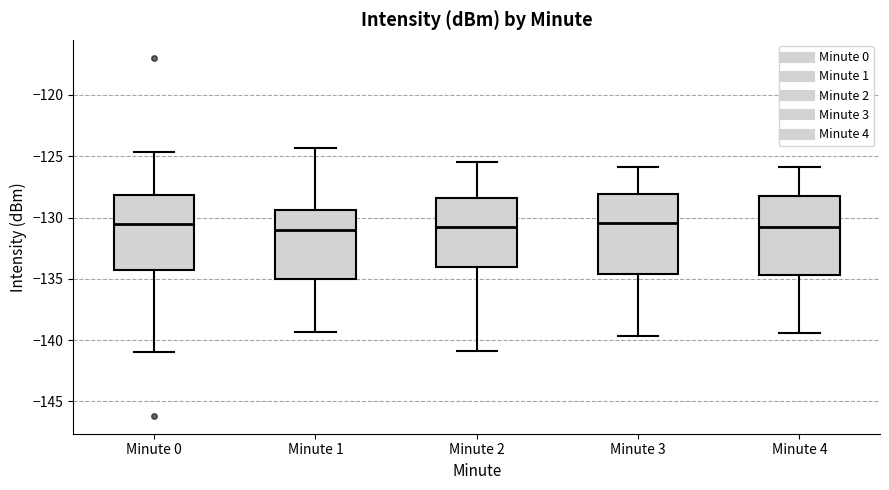

Where is the lower edge of the box for Minute 0 on the y-axis? The values are not printed on the chart, so give them approximately, as read against the axis.

-134.5